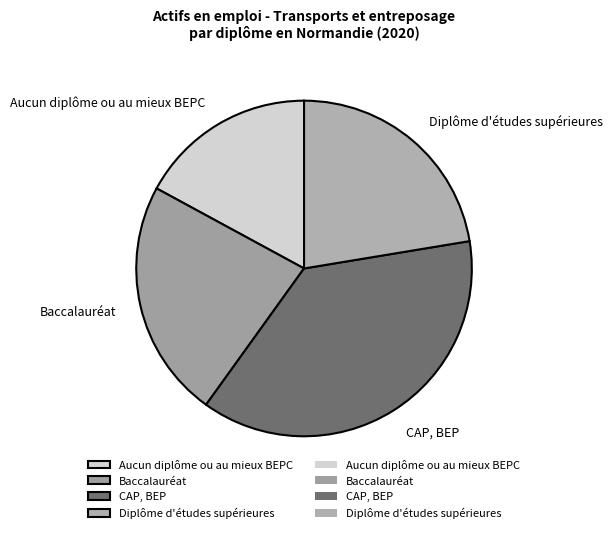

The Baccalauréat slice represents 23% of the pie. True or false?

True